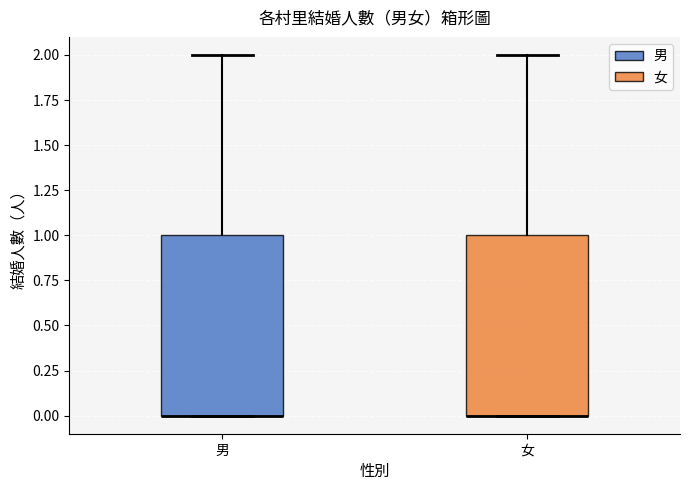

Reading left to right, read every box against the y-axis: the position of its median line, the range the box covers, and the ends of its whiskers. The values are not printed on the chart, so give them approximately, as read against the axis.

男: median 0 (drawn on the box's lower edge), box 0 to 1, whiskers 0 to 2
女: median 0 (drawn on the box's lower edge), box 0 to 1, whiskers 0 to 2